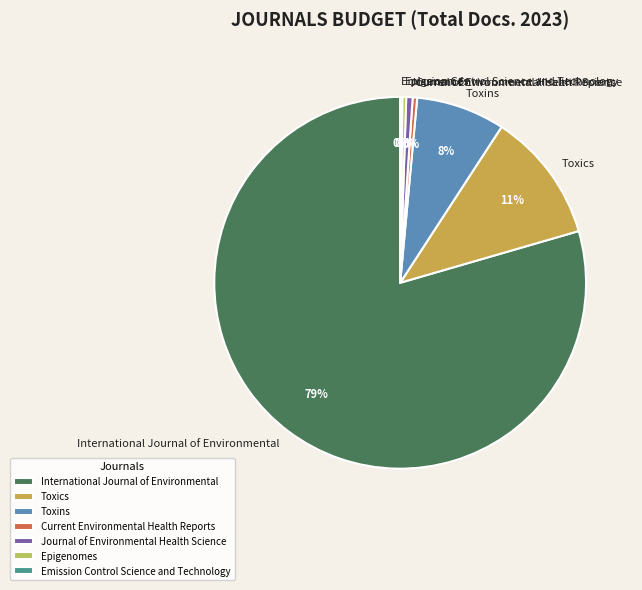

The Epigenomes slice represents 0% of the pie. True or false?

True